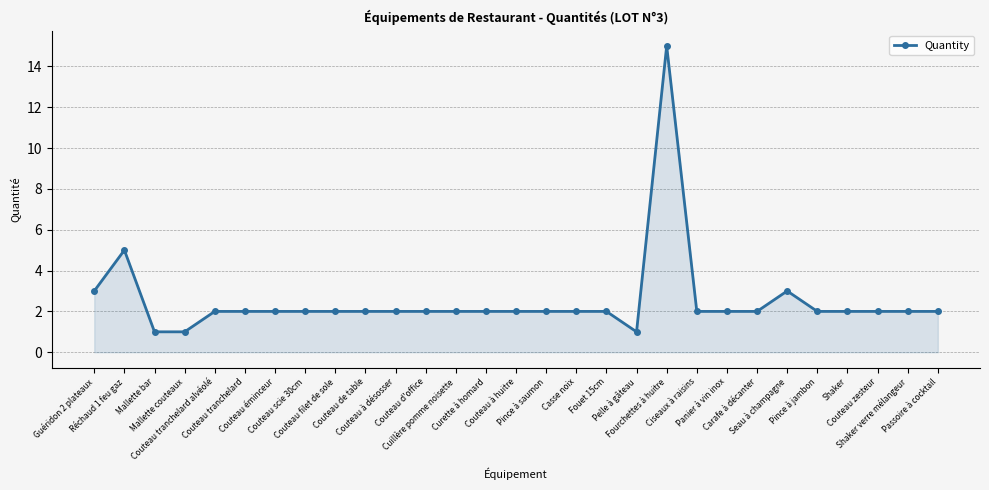

True or false: the data shows 2 at Curette à homard.

True